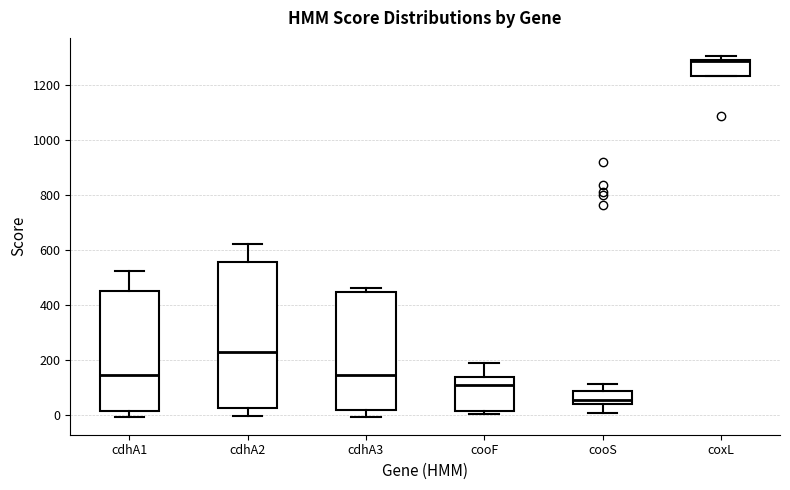

Which box has the lowest median line?

cooS